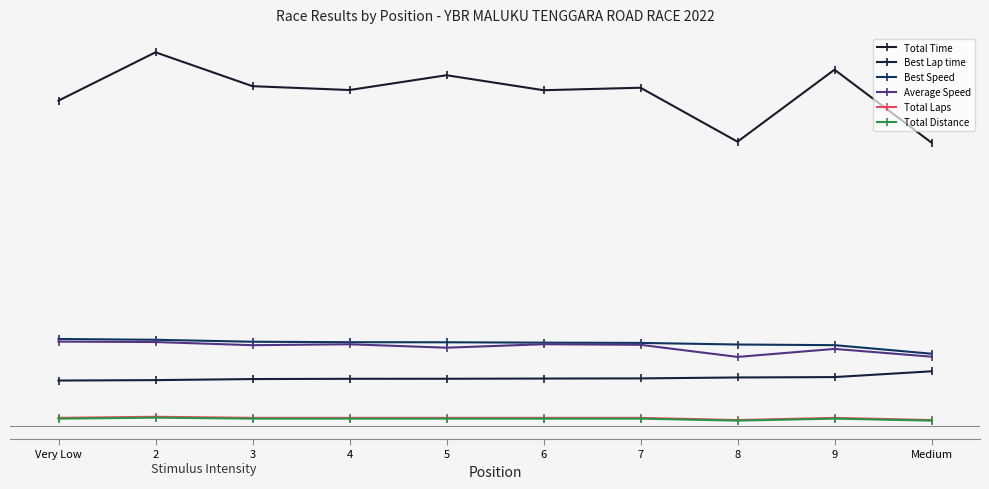

True or false: Average Speed and Best Speed intersect in this chart.

False